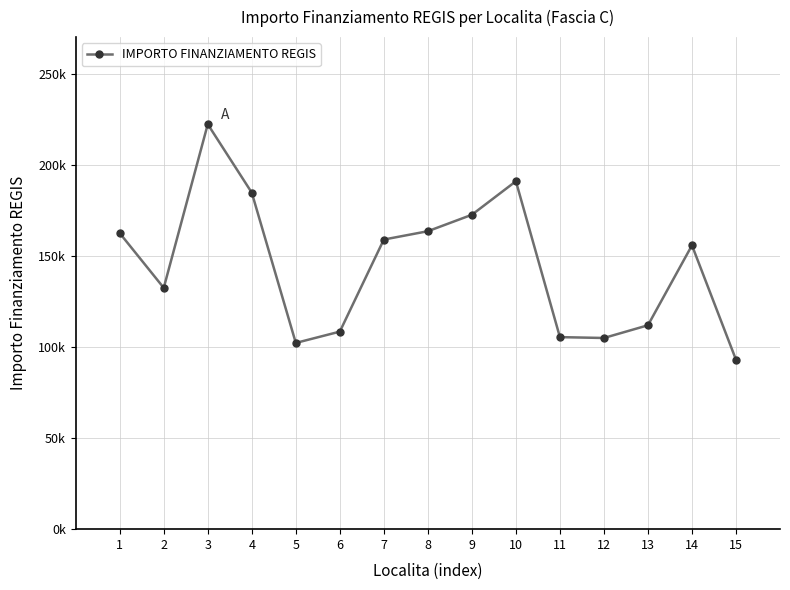

Does the chart have visible grid lines?

Yes